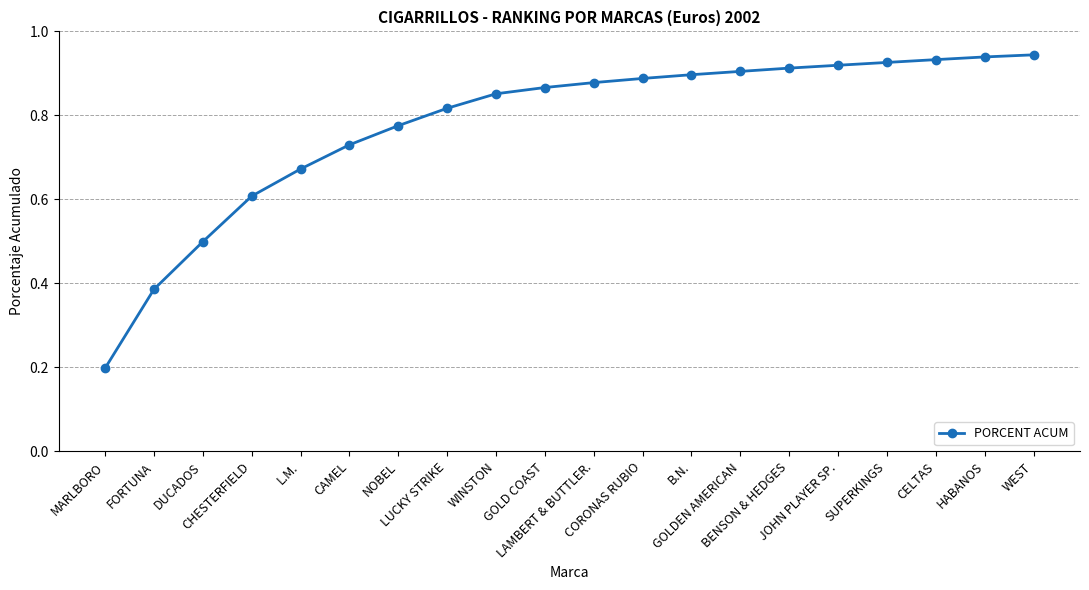

What is the sum of all values?

15.5